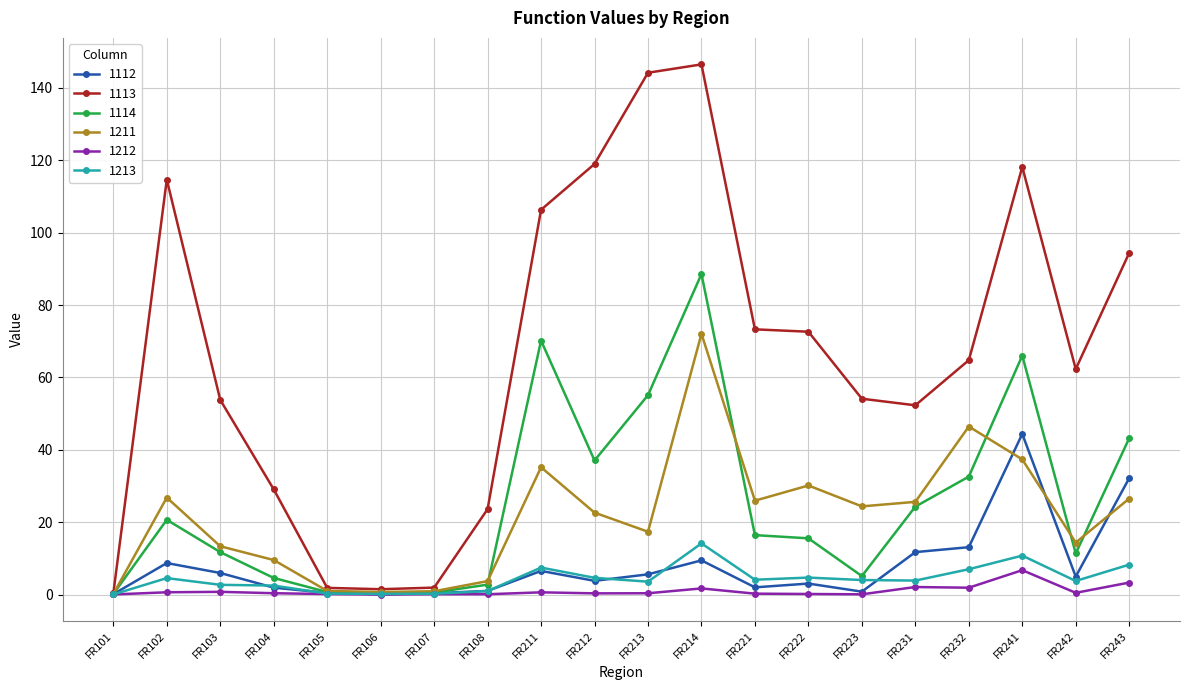

Is it true that 1114 equals 88.6 at FR214?

True